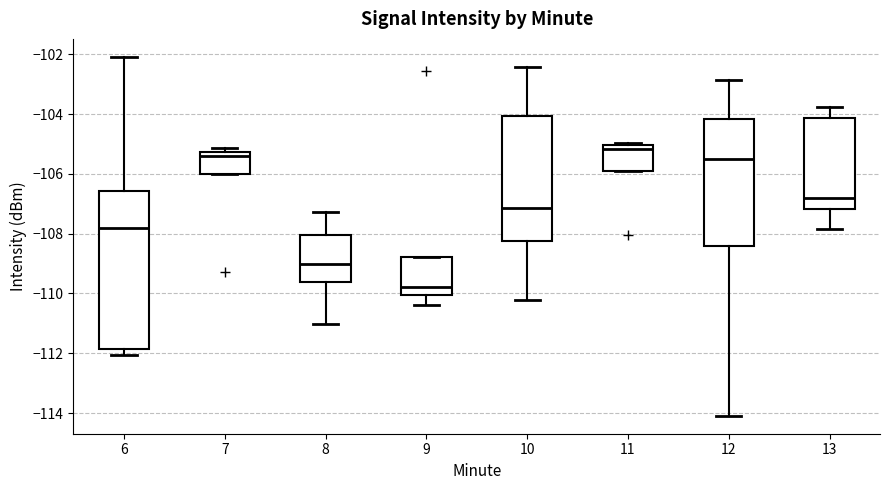

Where is the lower edge of the box at x = 8 on the y-axis? The values are not printed on the chart, so give them approximately, as read against the axis.

-109.6